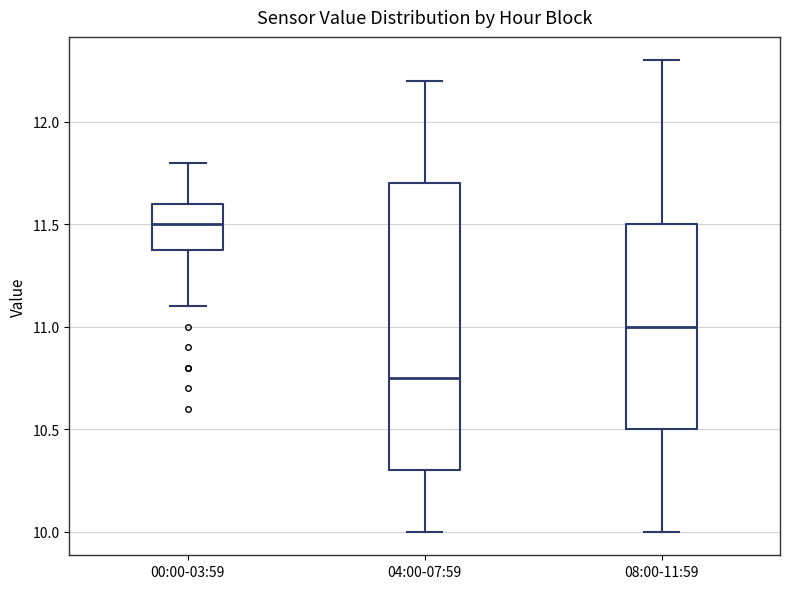

Which box's median line is the highest?

00:00-03:59